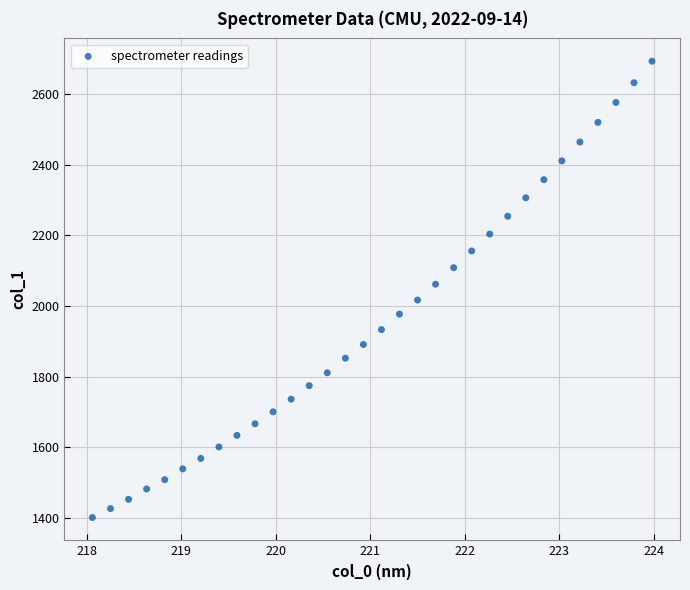

What Y value in the scatter plot is closest to 2047?

2061.6